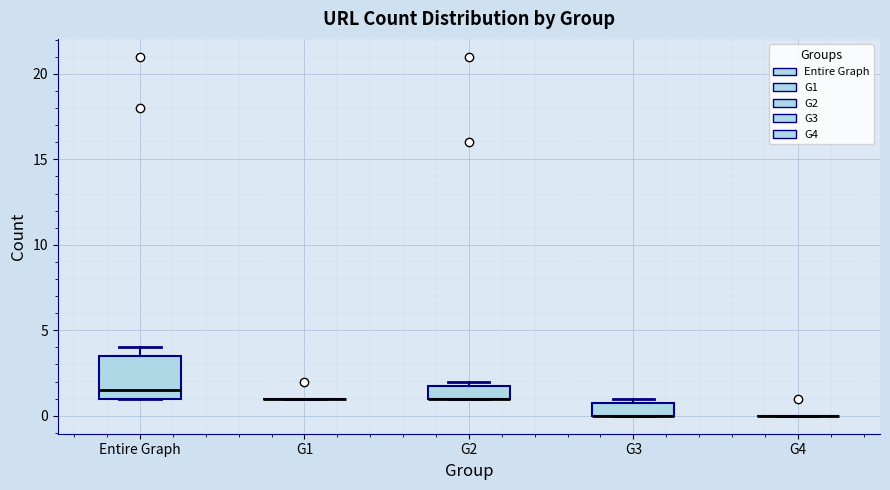

Where is the upper edge of the box for Entire Graph on the y-axis? The values are not printed on the chart, so give them approximately, as read against the axis.

3.5